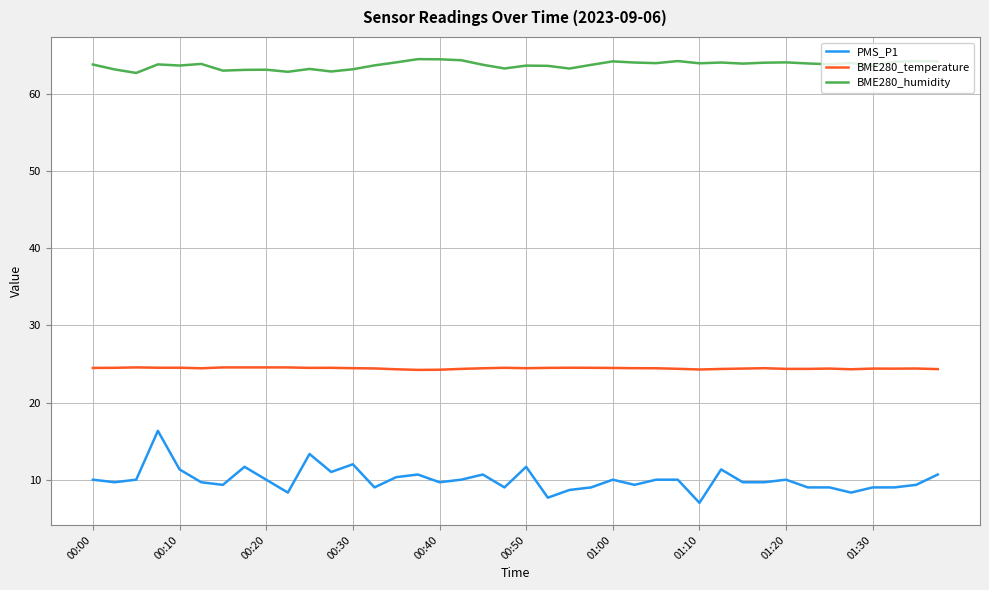

Count the number of categories in the chart.

40